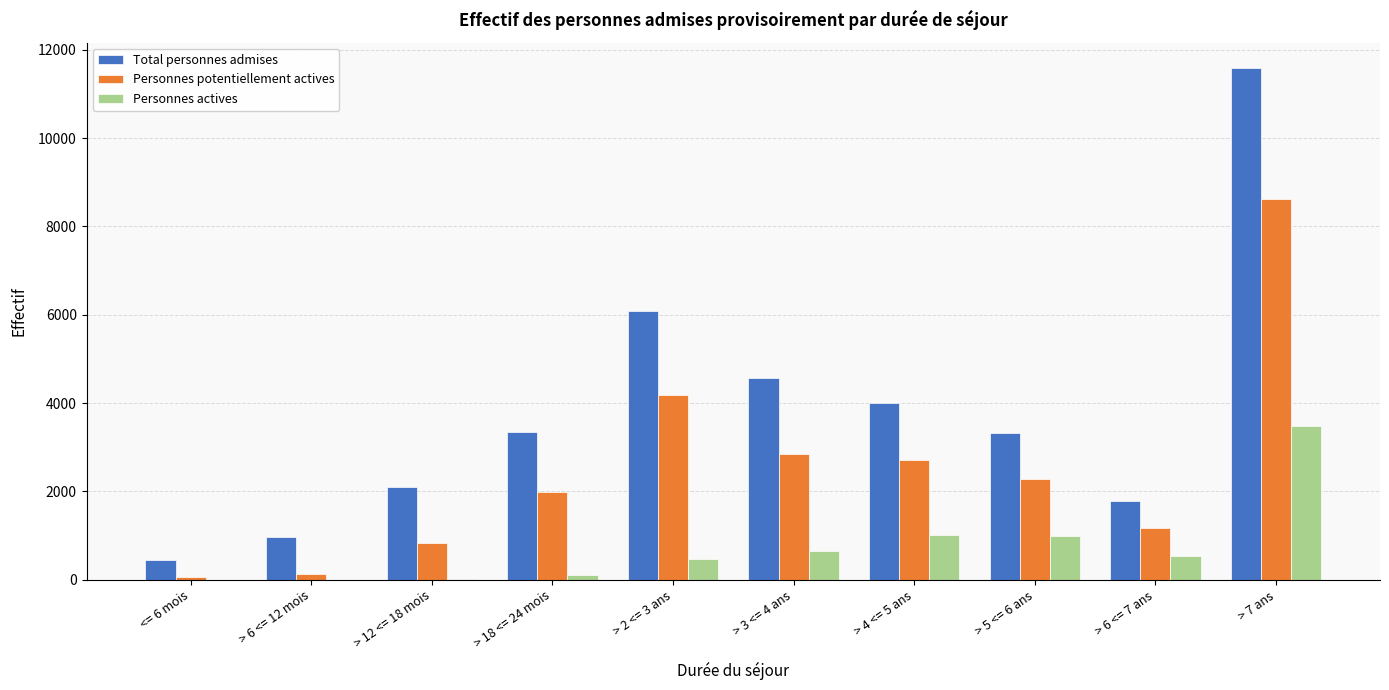

Is it true that Personnes potentiellement actives equals 1444 at > 5 <= 6 ans?

False